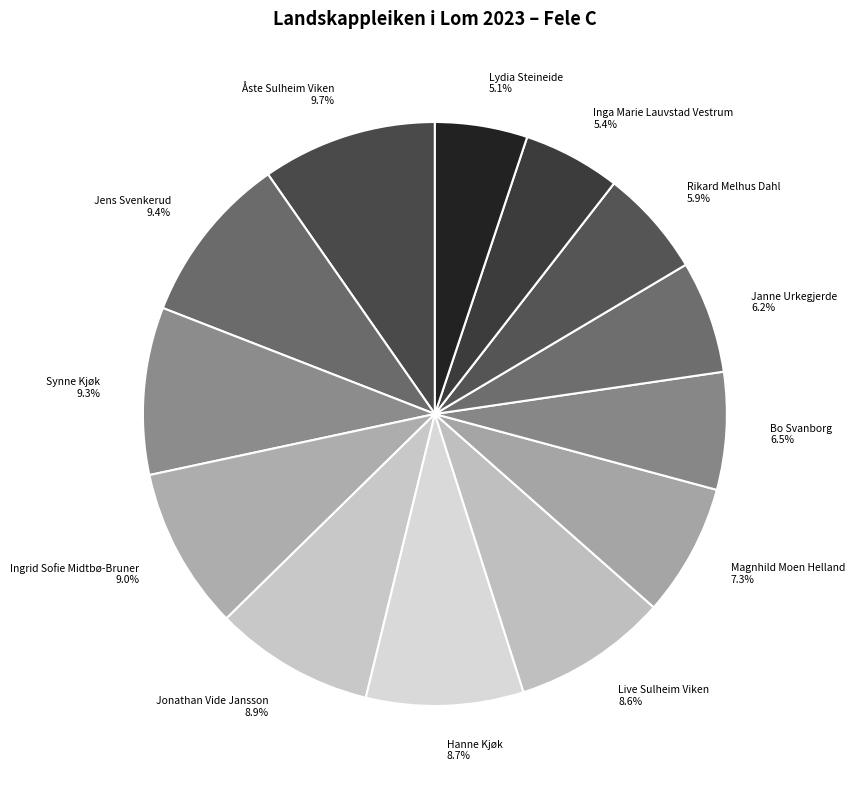

True or false: Lydia Steineide accounts for 16% of the total.

False